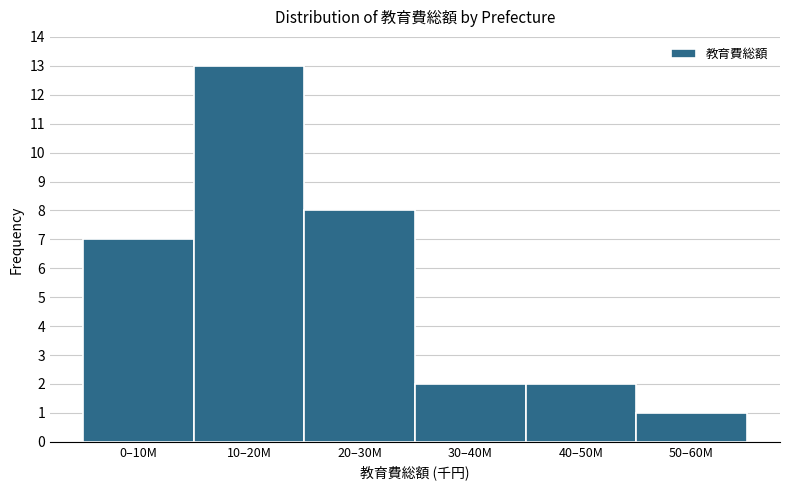

Reading left to right, transcribe all the data shown in this chart.

7	13	8	2	2	1